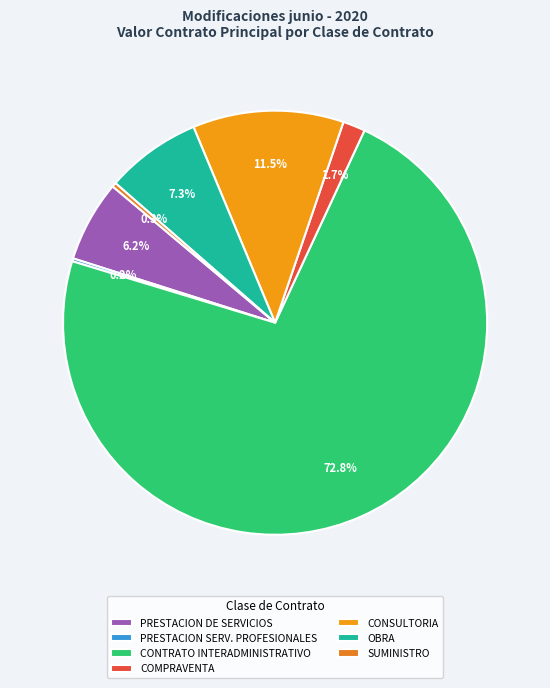

What percentage is the CONTRATO INTERADMINISTRATIVO slice, to the nearest percent?

73%